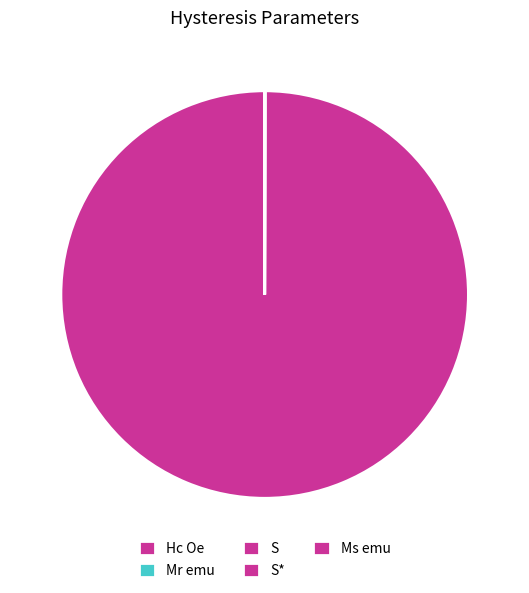

How many slices are in this pie chart?

5